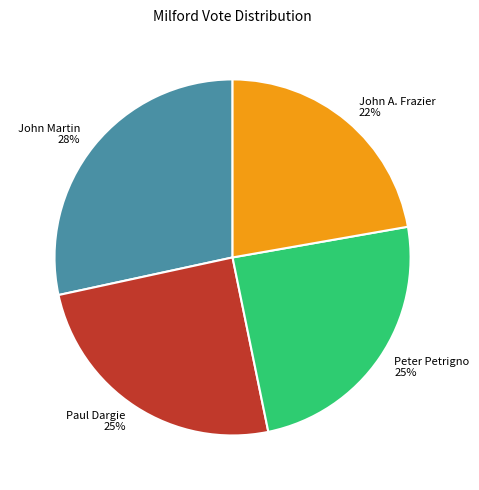

To the nearest percent, what portion does John A. Frazier represent?

22%